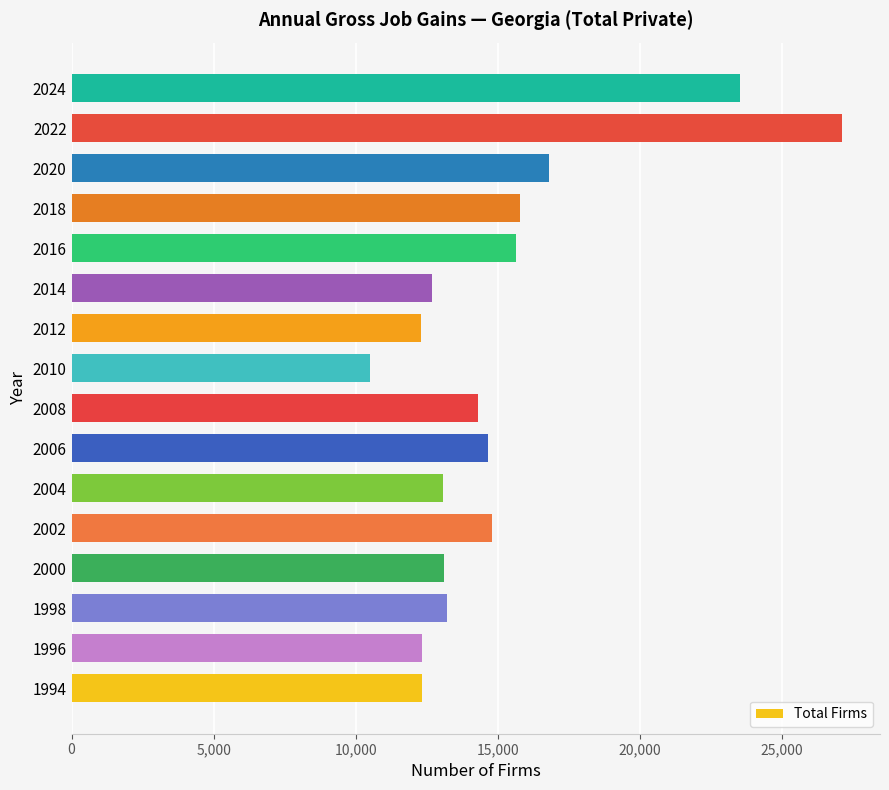

Approximately how many times larger is the value at 2000 compared to 2004?

1.0